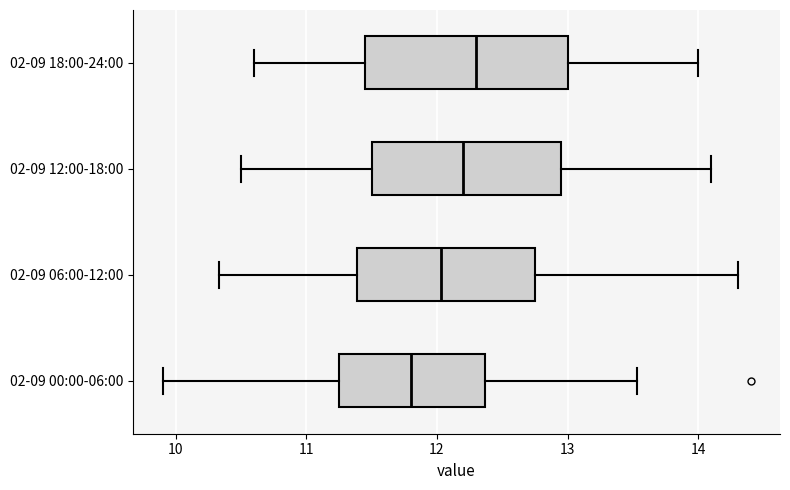

Where does the right whisker of the box for 02-09 18:00-24:00 end on the x-axis? The values are not printed on the chart, so give them approximately, as read against the axis.

14.0